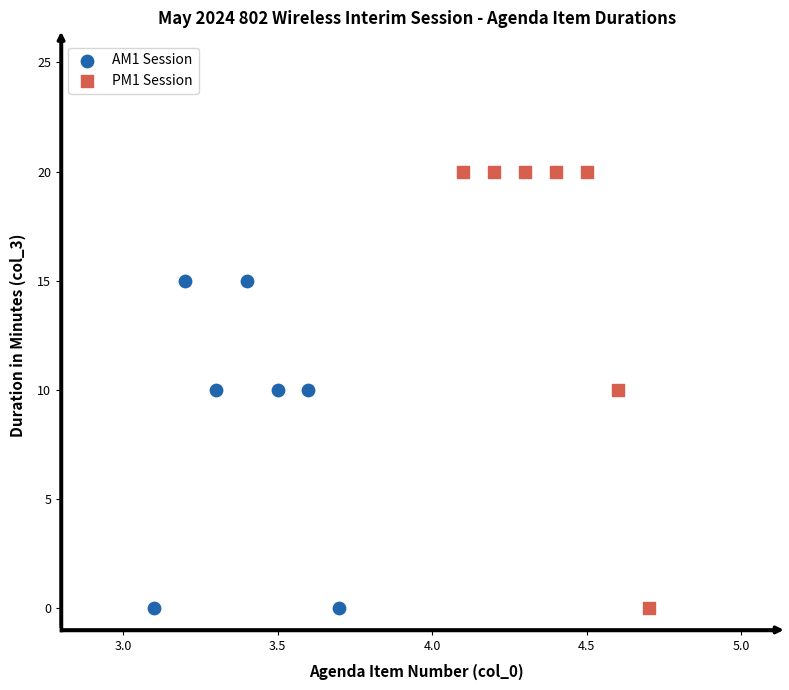

What are all the series names shown in the legend?

AM1 Session, PM1 Session